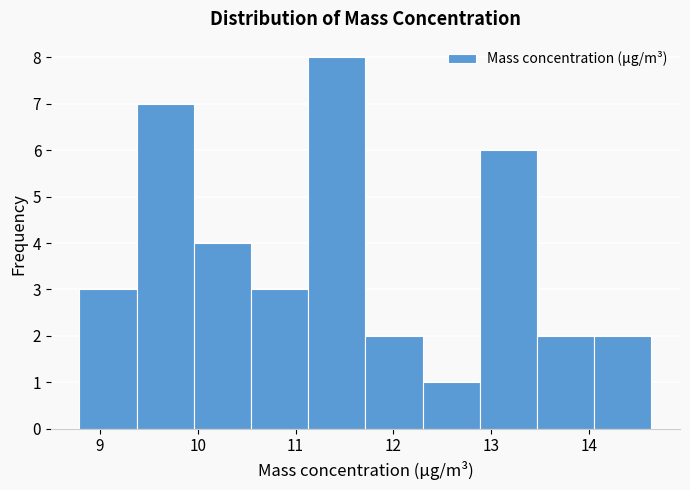

Reading left to right, transcribe this chart: for each bar, give the range it covers on the x-axis and its height. Neither the bar edges nor the heights are printed on the chart, so give them approximately, as read against the axes.

8.8 to 9.4: 3
9.4 to 10.0: 7
10.0 to 10.5: 4
10.5 to 11.1: 3
11.1 to 11.7: 8
11.7 to 12.3: 2
12.3 to 12.9: 1
12.9 to 13.5: 6
13.5 to 14.1: 2
14.1 to 14.6: 2